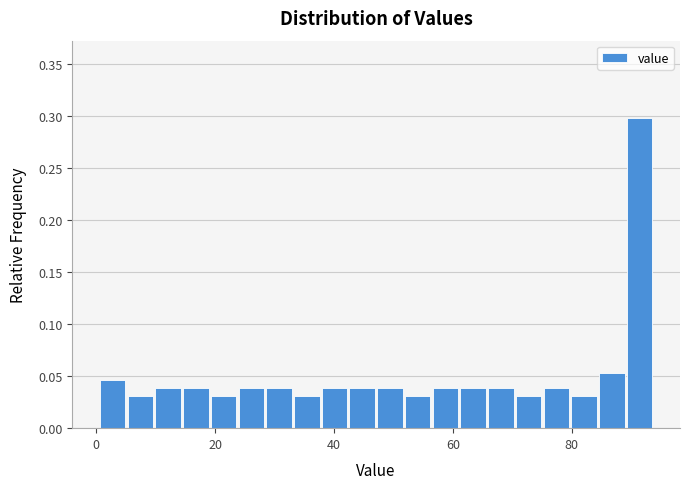

Around what value on the x-axis is the tallest bar? Give the approximate position of its centre, as read against the axis.

92